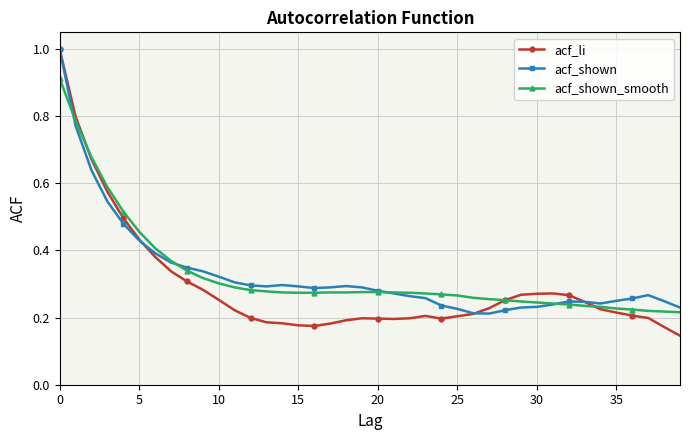

Which series has the largest range (max minus min)?

acf_li